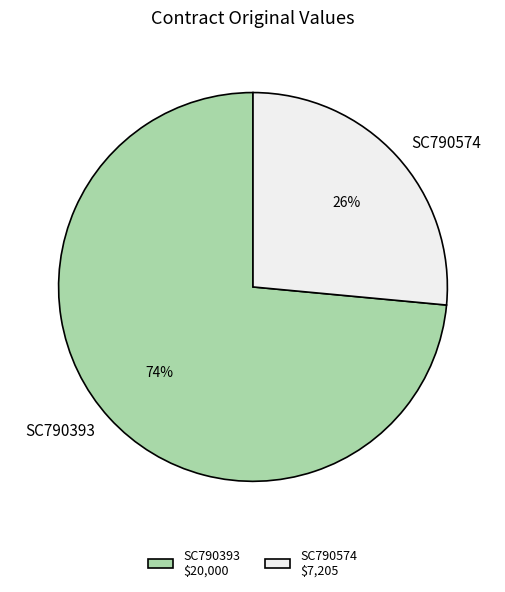

The SC790574 slice represents 26% of the pie. True or false?

True